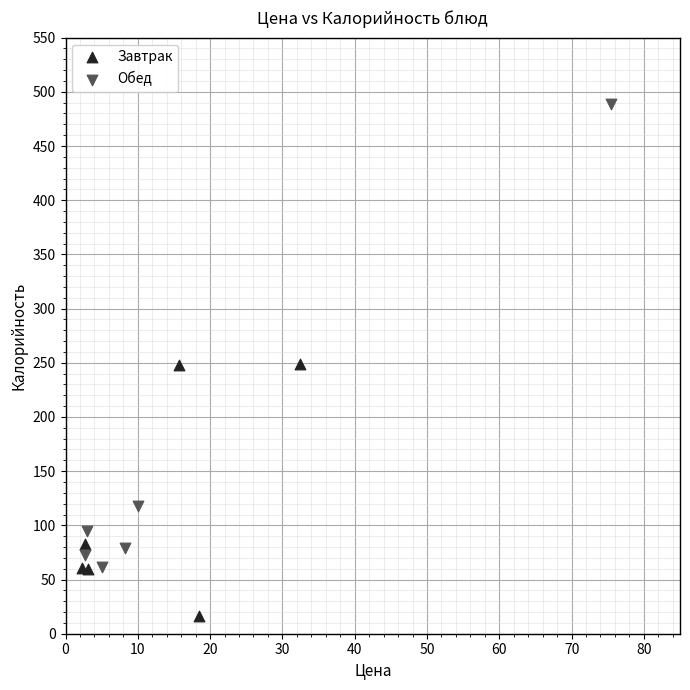

Which series has the widest spread of Y values?

Обед